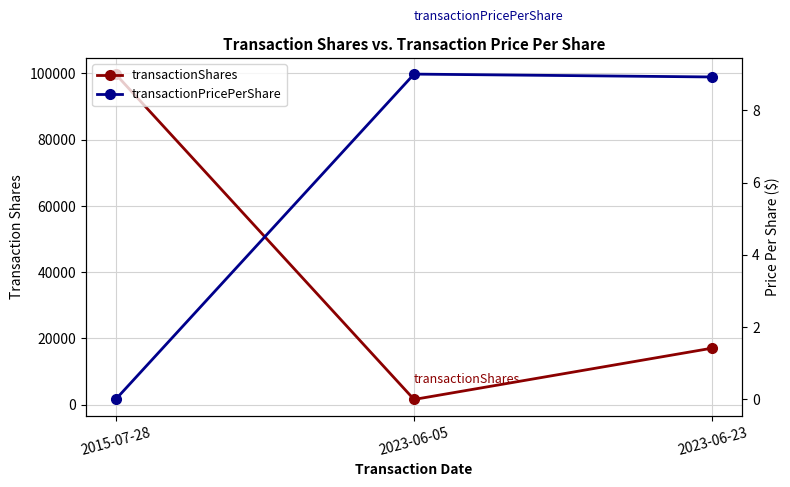

What is the label of the 2nd point from the right?

2023-06-05